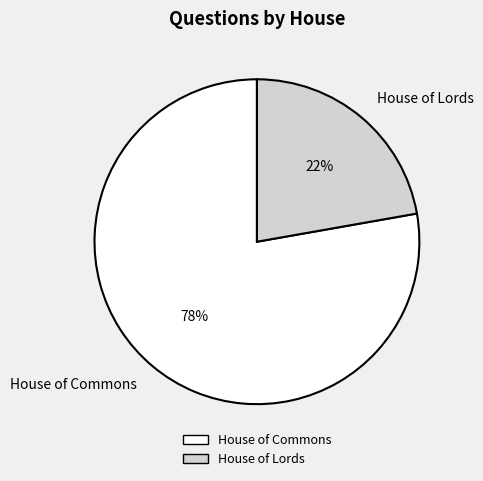

How many slices are in this pie chart?

2